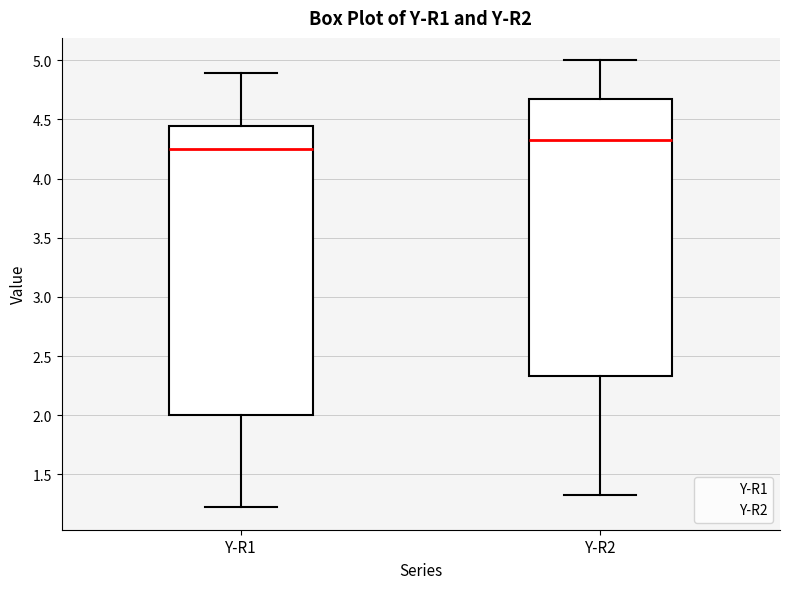

Which box is the tallest, from its lower edge to its upper edge?

Y-R1